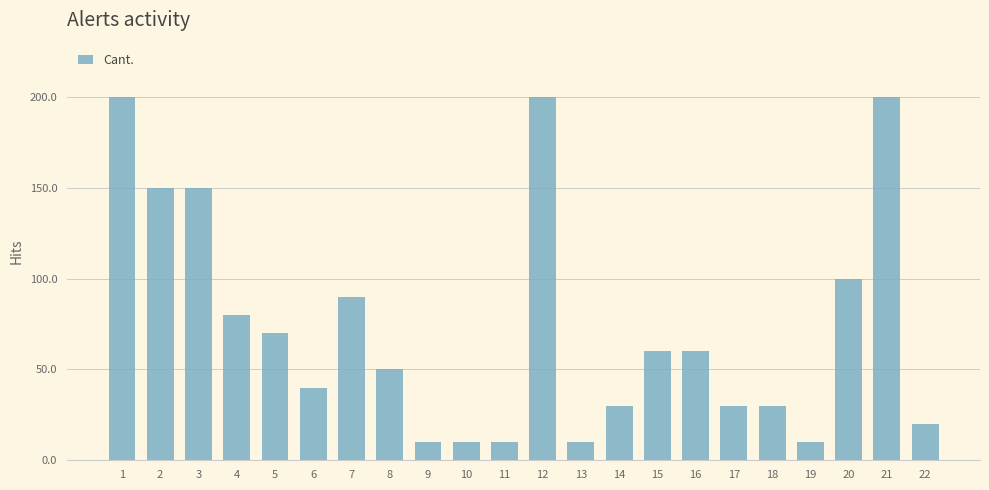

Reading left to right, extract all data points from this chart.

1=200	2=150	3=150	4=80	5=70	6=40	7=90	8=50	9=10	10=10	11=10	12=200	13=10	14=30	15=60	16=60	17=30	18=30	19=10	20=100	21=200	22=20